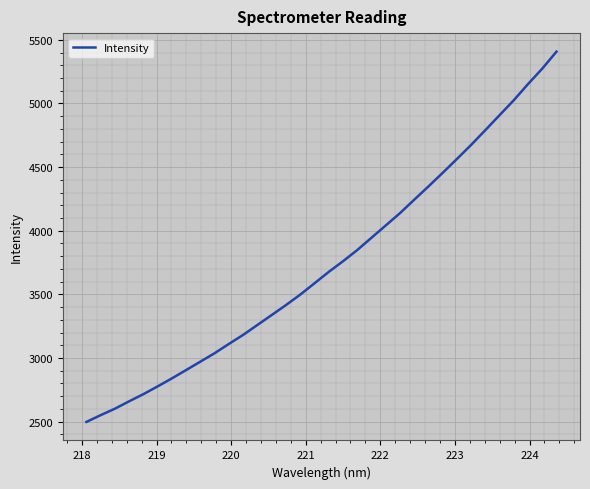

What is the greatest value displayed?

5407.3